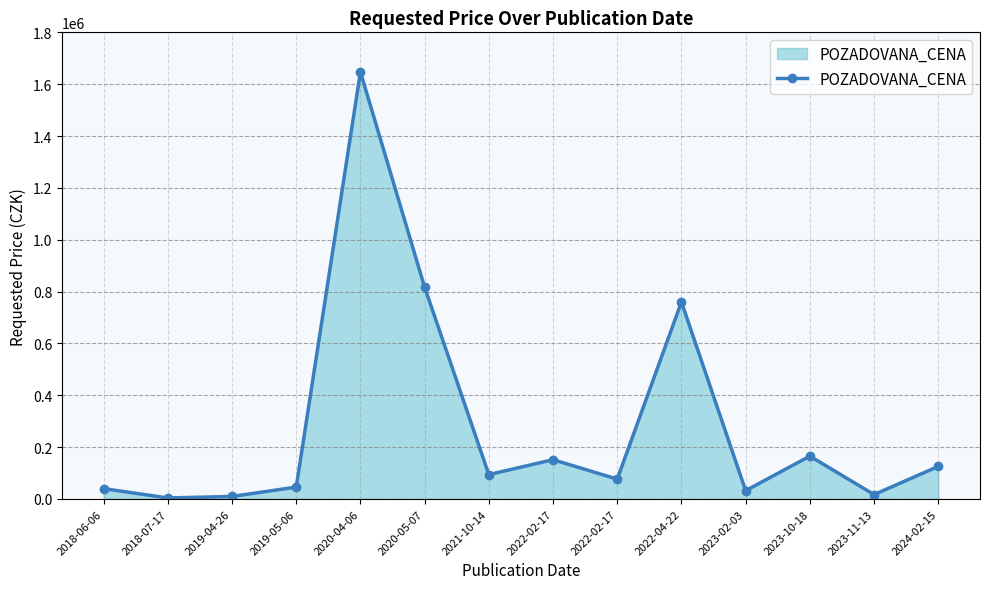

What value does the data have at 2021-10-14?

94050